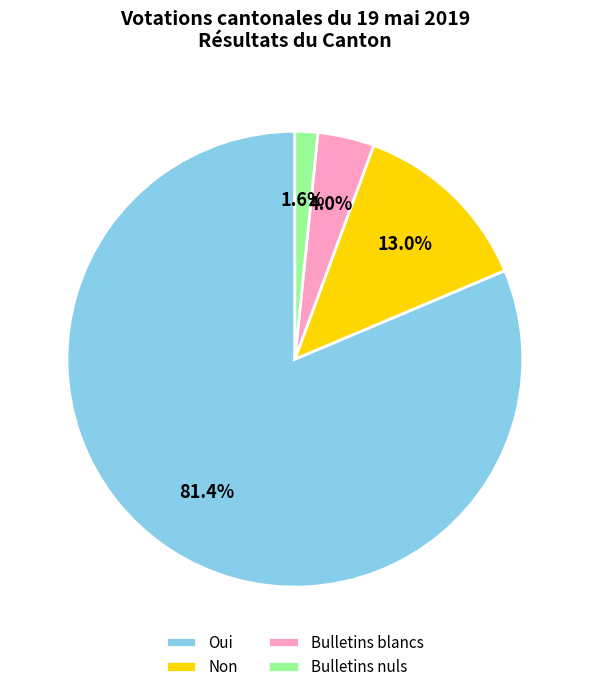

What is the smallest slice in the pie chart?

Bulletins nuls